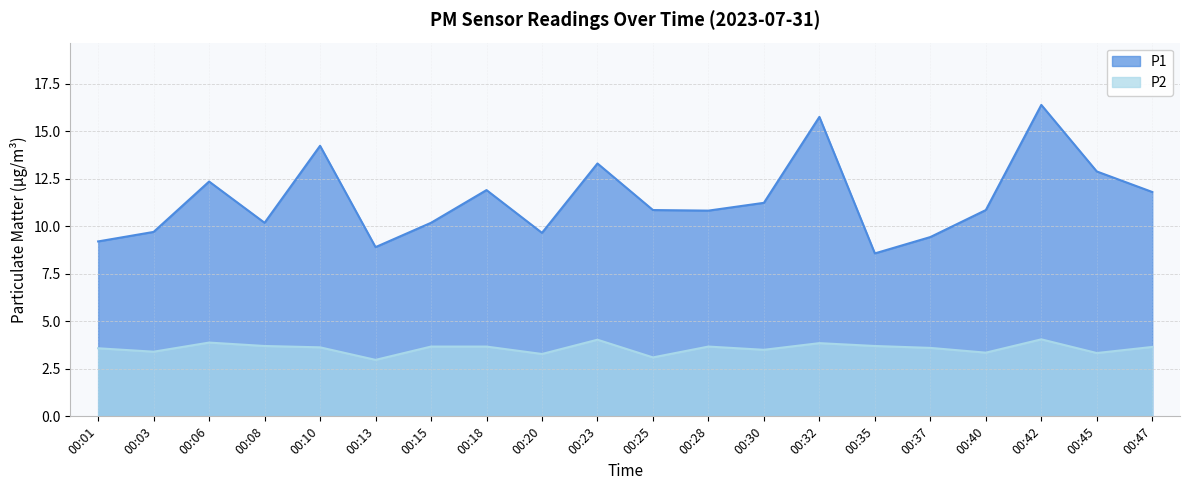

At which category does P1 reach its first local valley?

00:08